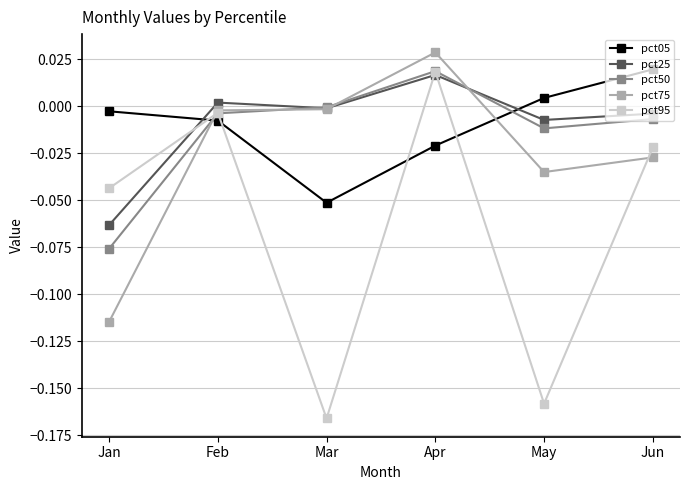

What is the total value across all series at Apr?

0.1